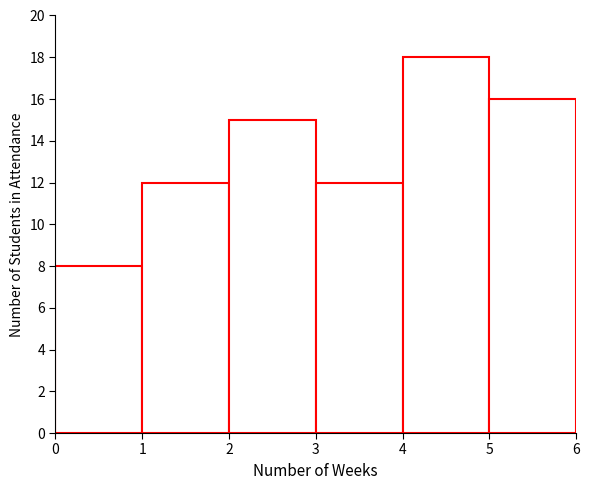

Over which range of the x-axis is the bar tallest?

4 to 5